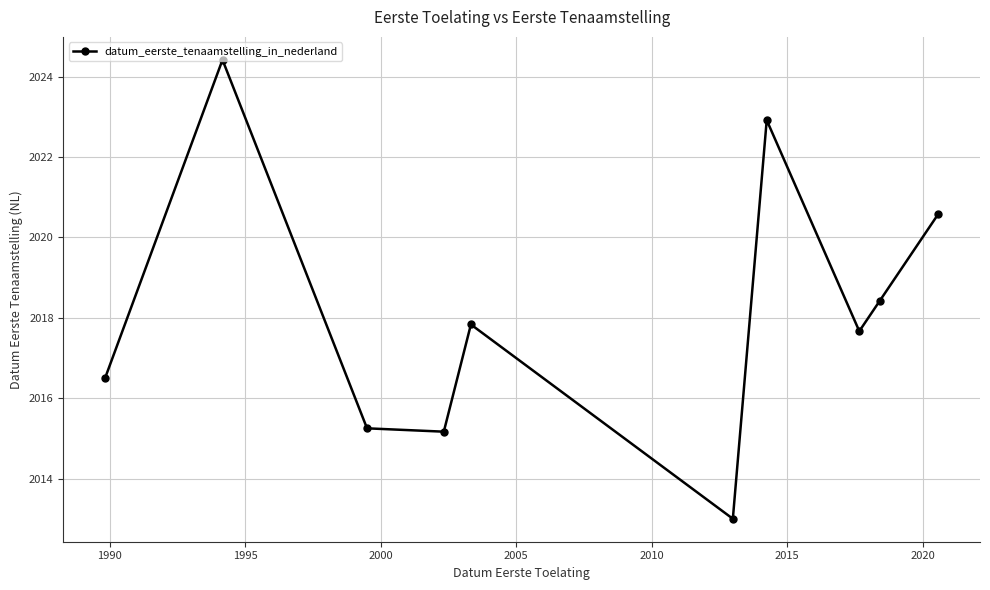

How many series are shown in this chart?

1